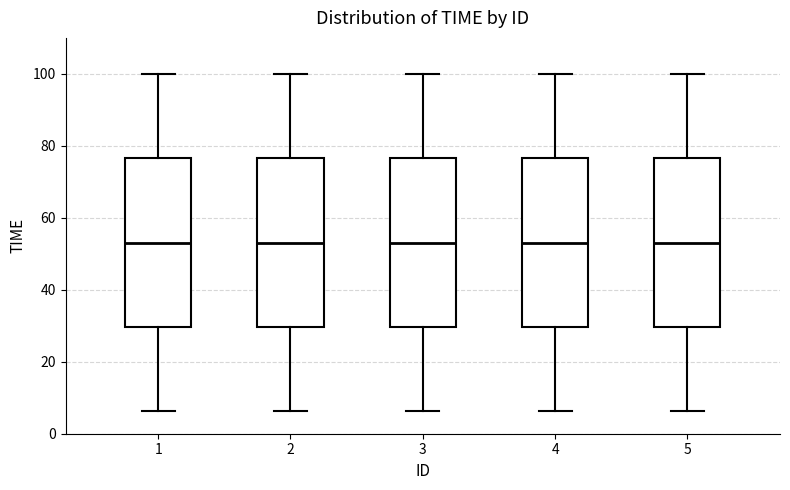

Reading left to right, transcribe this box plot: for each box, give where its median line is, the range the box spans, and where its two whiskers end, as read against the y-axis. The values are not printed on the chart, so give them approximately, as read against the axis.

1: median 54, box 30 to 76, whiskers 6 to 100
2: median 54, box 30 to 76, whiskers 6 to 100
3: median 54, box 30 to 76, whiskers 6 to 100
4: median 54, box 30 to 76, whiskers 6 to 100
5: median 54, box 30 to 76, whiskers 6 to 100